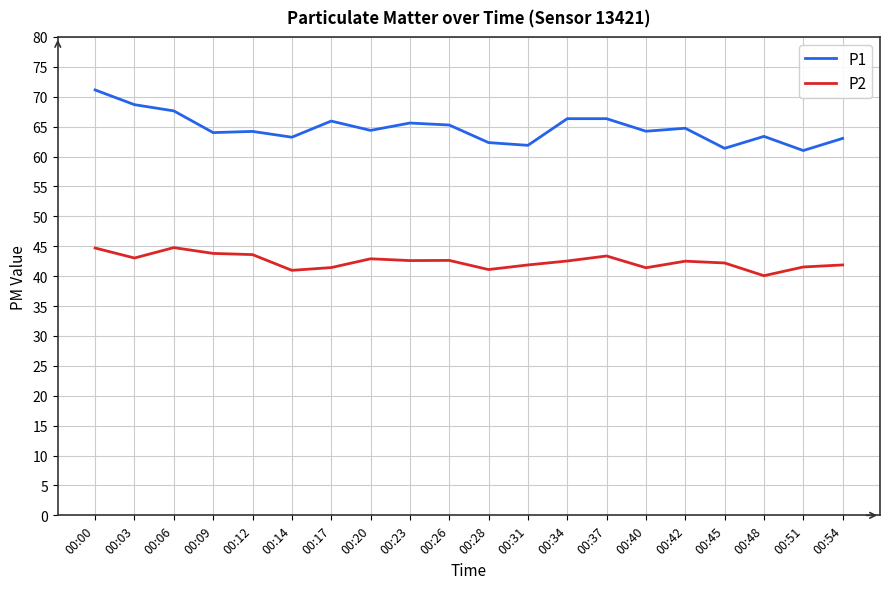

What is the greatest value displayed?

71.1